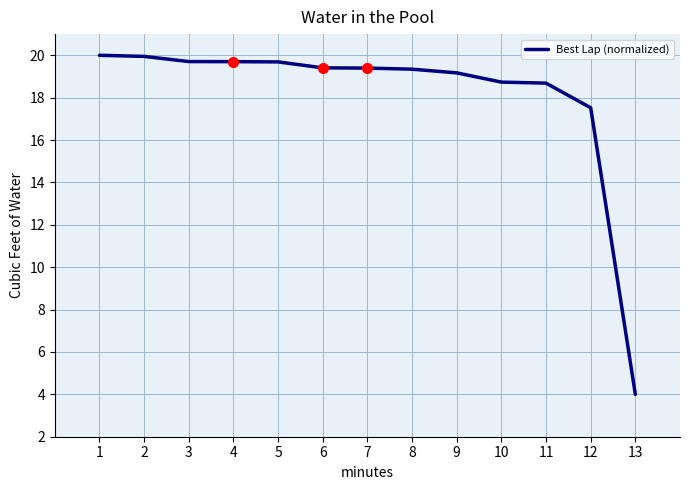

What is the change in value from 6 to 11?

-0.7